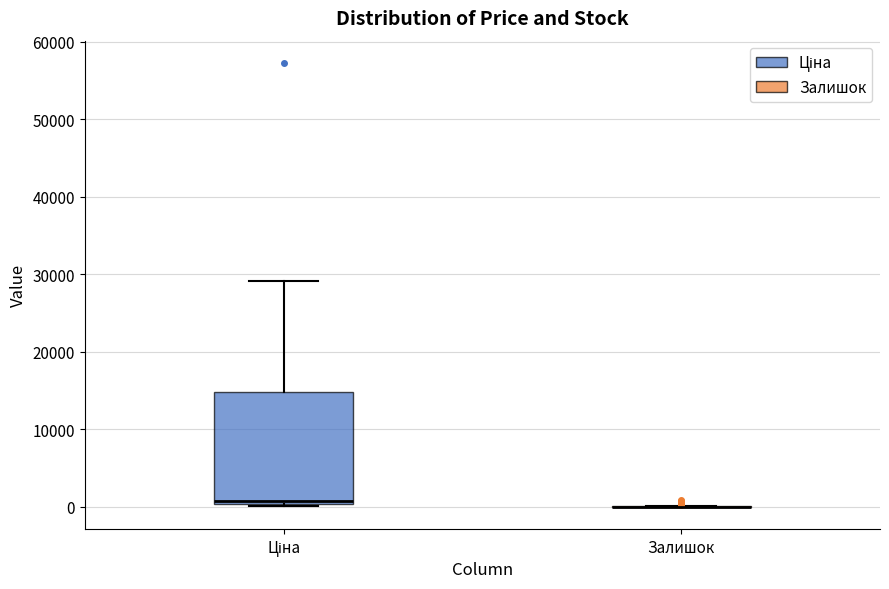

Reading left to right, read every box against the y-axis: the position of its median line, the range the box covers, and the ends of its whiskers. The values are not printed on the chart, so give them approximately, as read against the axis.

Ціна: median 1000, box 0 to 15000, whiskers 0 to 29000
Залишок: box collapsed to a line at 0, whiskers 0 to 0